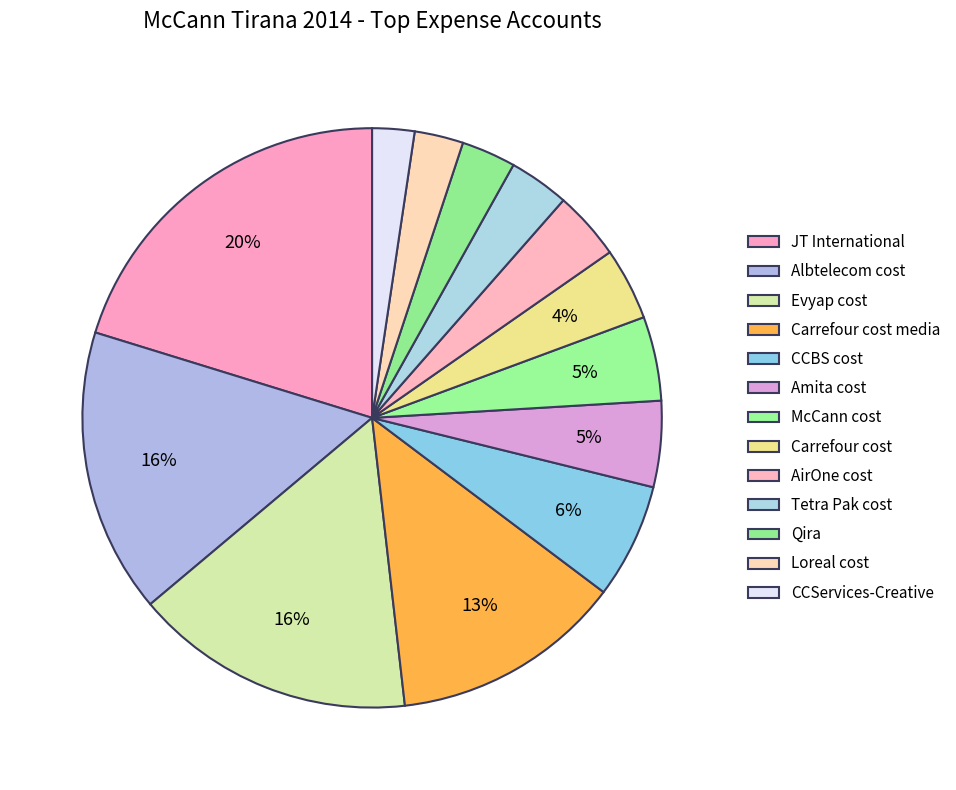

Count the number of slices in the pie.

13